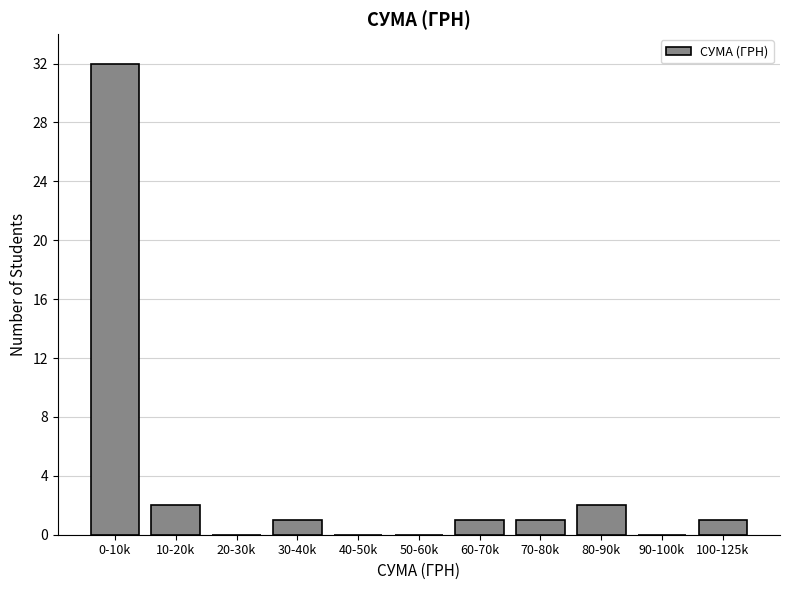

Reading left to right, what are all the values shown in this chart?

0-10k=32	10-20k=2	20-30k=0	30-40k=1	40-50k=0	50-60k=0	60-70k=1	70-80k=1	80-90k=2	90-100k=0	100-125k=1